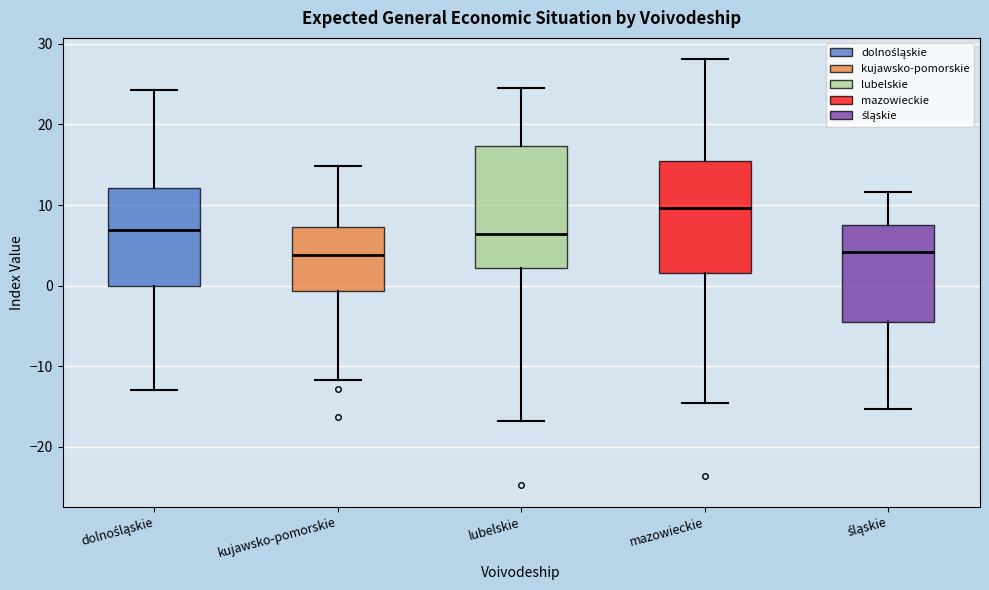

Where does the lower whisker of the box for mazowieckie end on the y-axis? The values are not printed on the chart, so give them approximately, as read against the axis.

-15